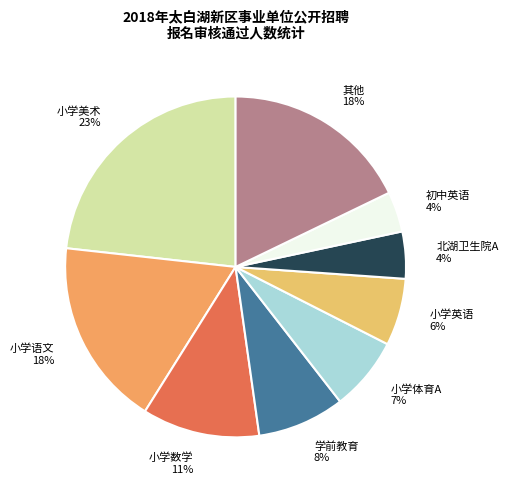

What is the largest slice in the pie chart?

小学美术